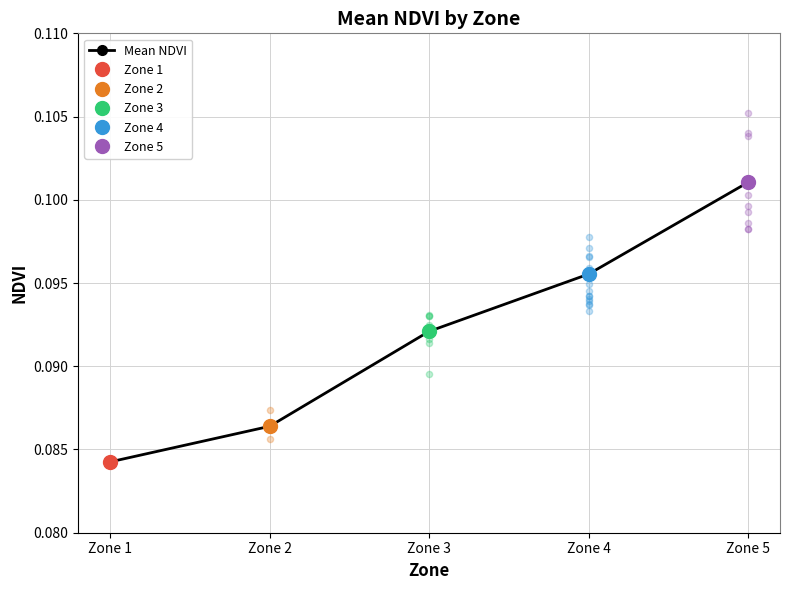

Between Zone 2 and Zone 5, which is larger?

Zone 5